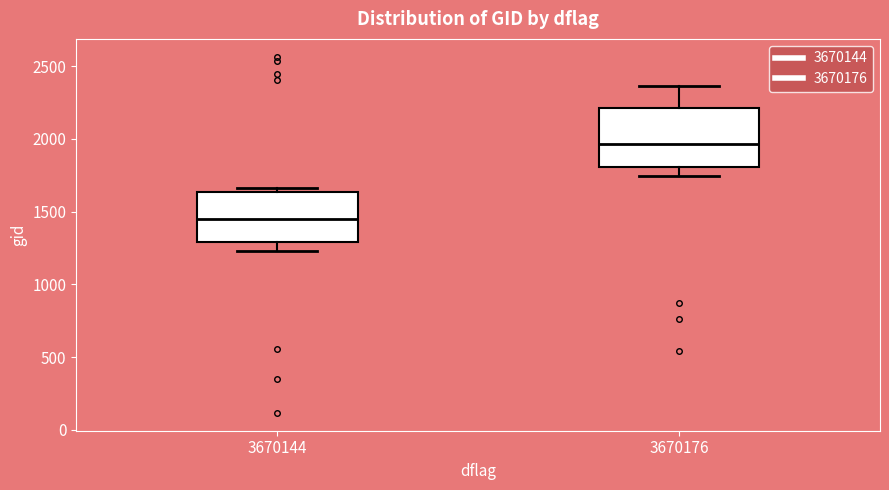

Where is the upper edge of the box at x = 3670144 on the y-axis? The values are not printed on the chart, so give them approximately, as read against the axis.

1650